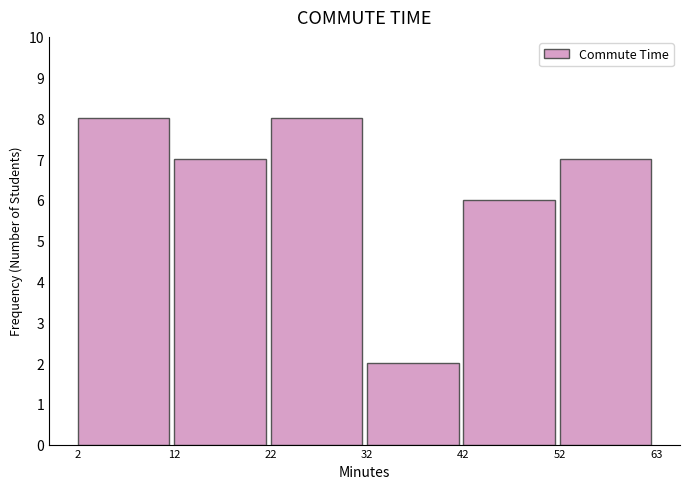

Reading left to right, list all the values displayed in this chart.

8	7	8	2	6	7